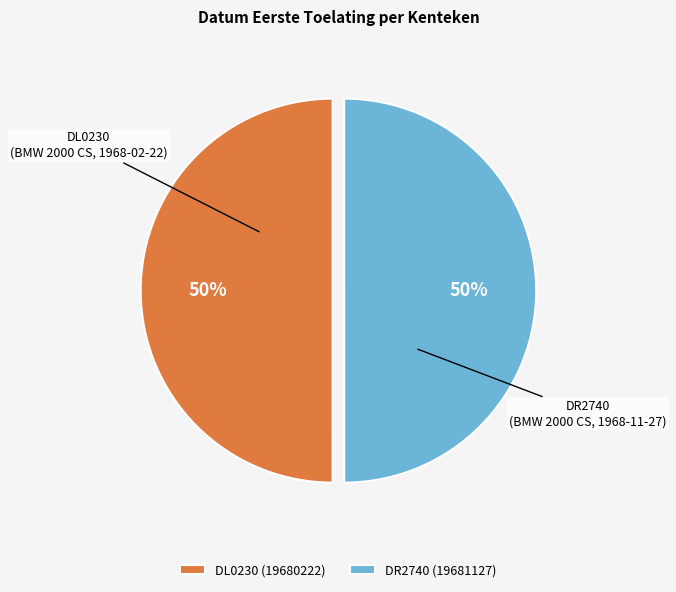

To the nearest percent, what portion does DL0230 represent?

50%